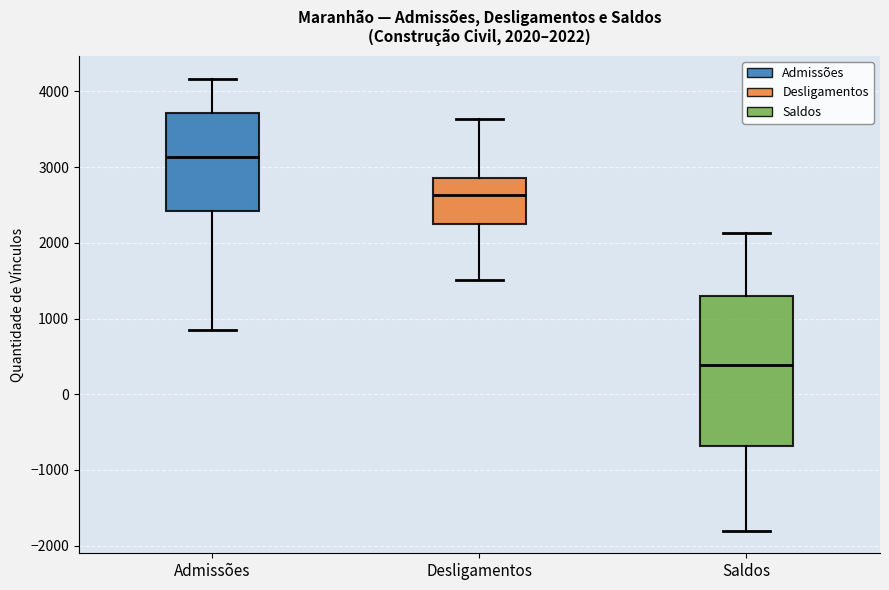

Which box has the highest median line?

Admissões